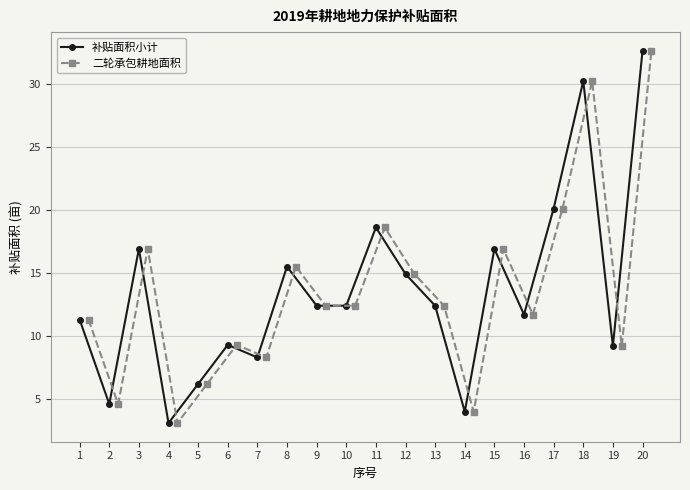

True or false: 补贴面积小计 has more than 2 interior local peaks.

True